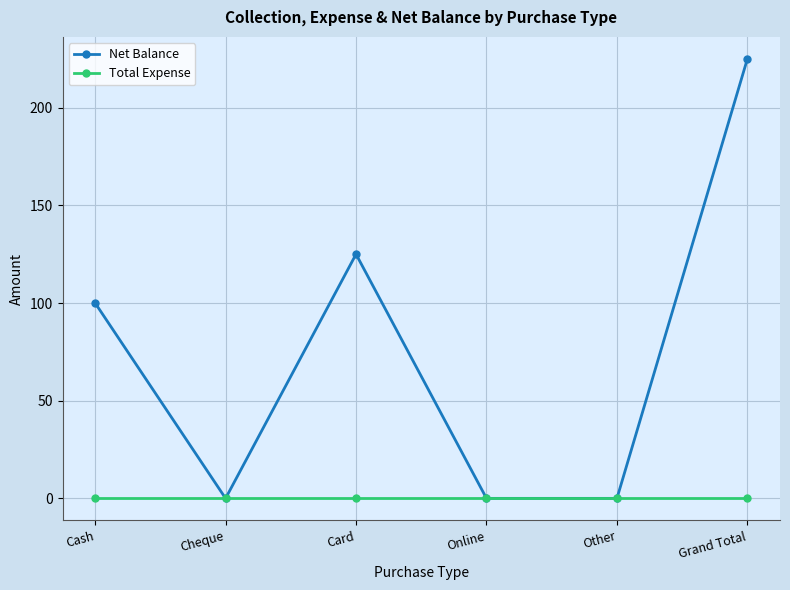

What is the difference between the highest and lowest values at Grand Total?

225